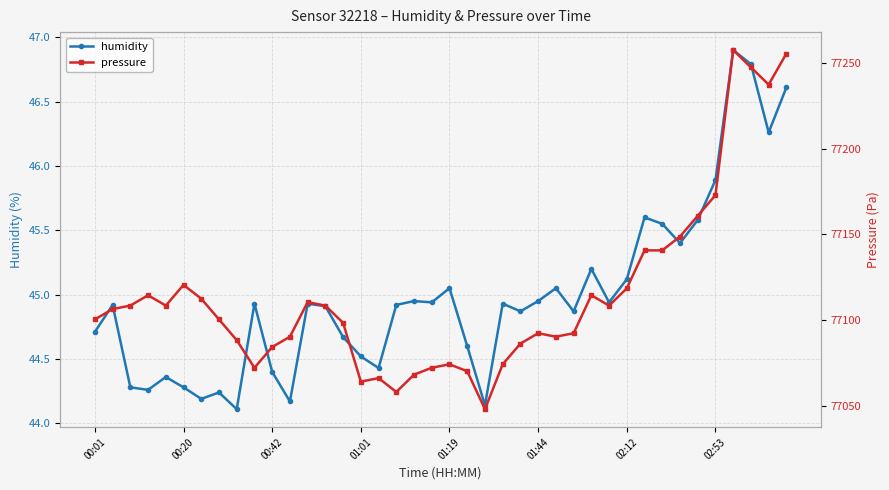

How many distinct data groups are displayed?

2